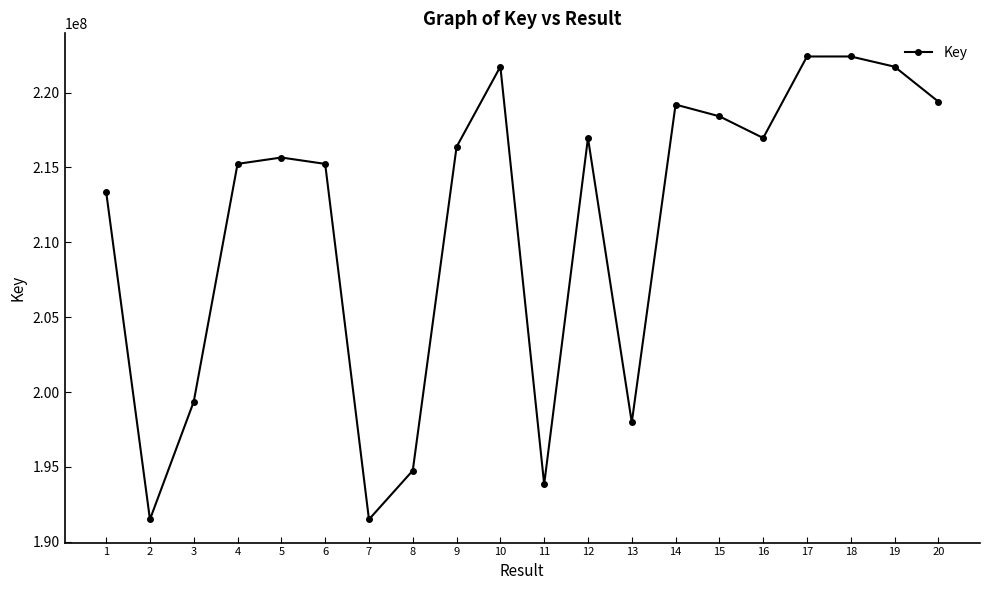

What is the difference between the values at 10 and 13?

23760056